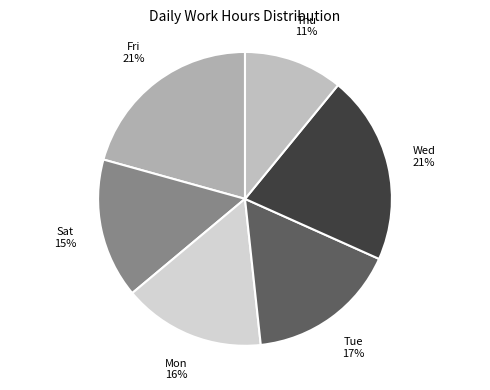

Count the number of slices in the pie.

6